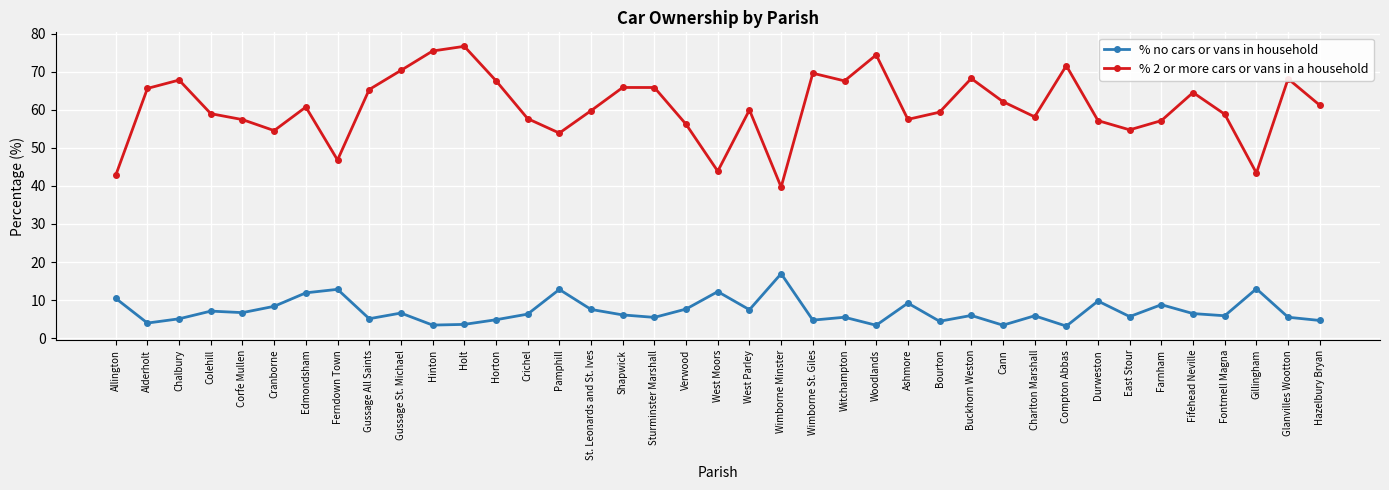

True or false: % no cars or vans in household has more than 2 points higher than both neighbors.

True